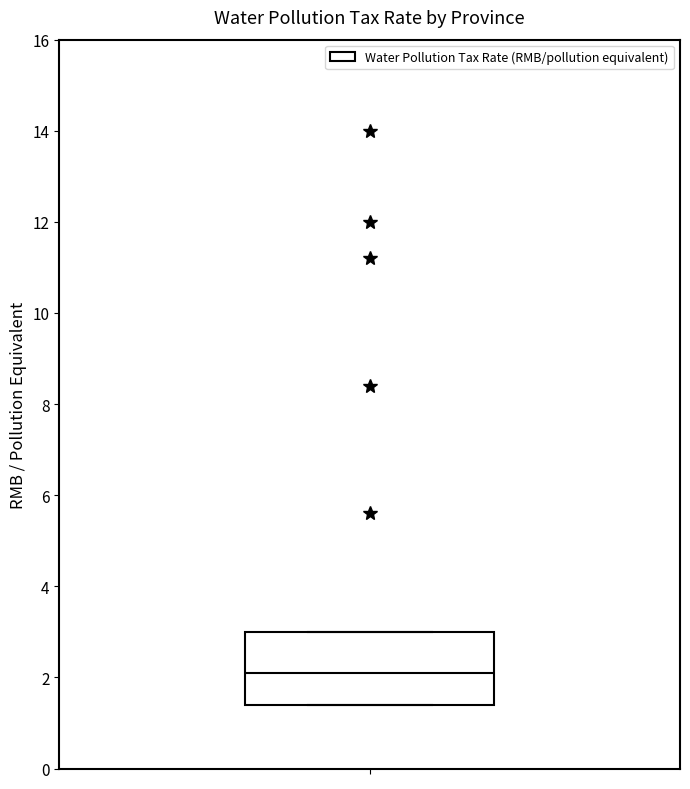

Where does the median line of the box sit on the y-axis? The values are not printed on the chart, so give them approximately, as read against the axis.

2.2